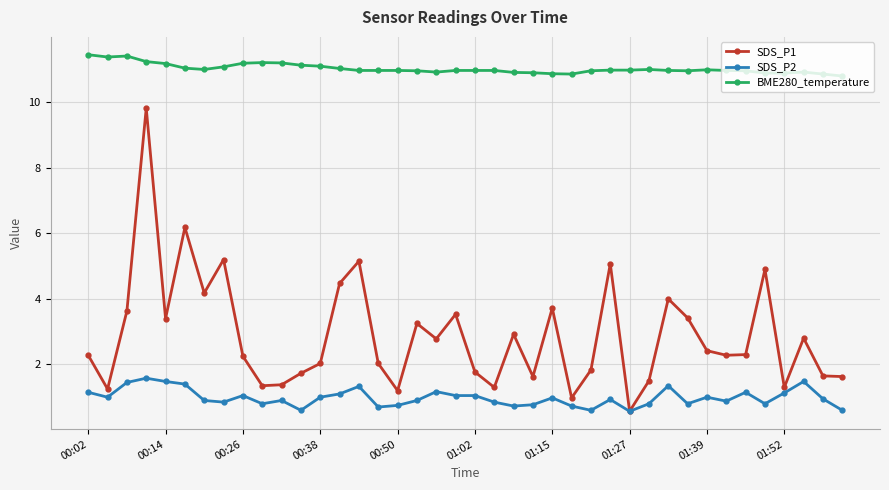

True or false: BME280_temperature has more than 1 points higher than both neighbors.

True